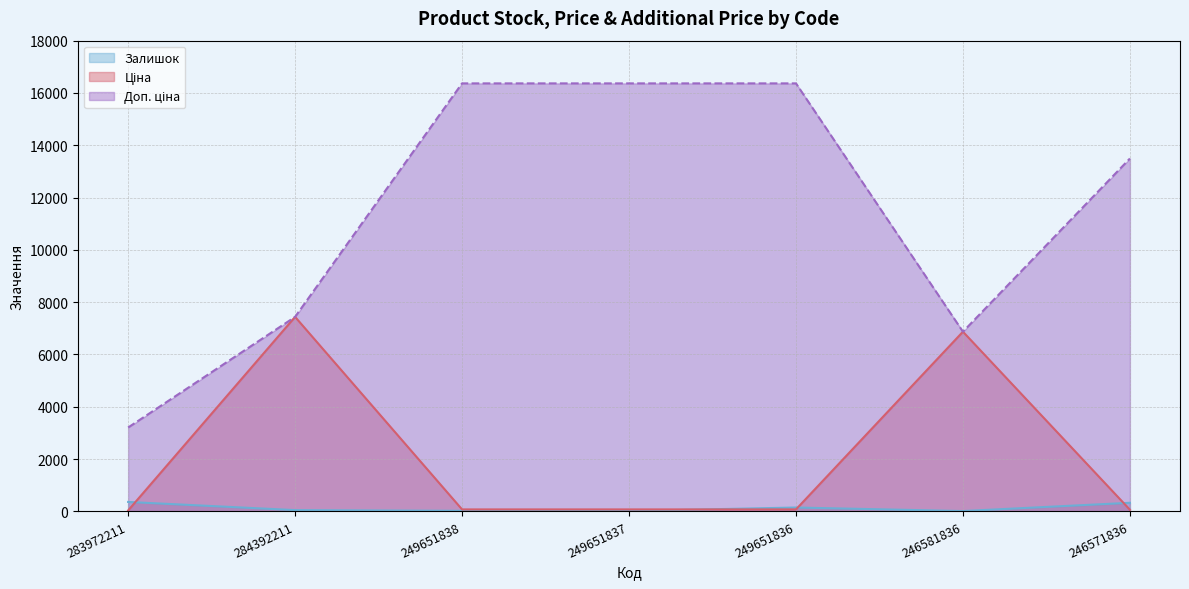

List the series in order of their peak value, highest first.

Доп. ціна, Ціна, Залишок